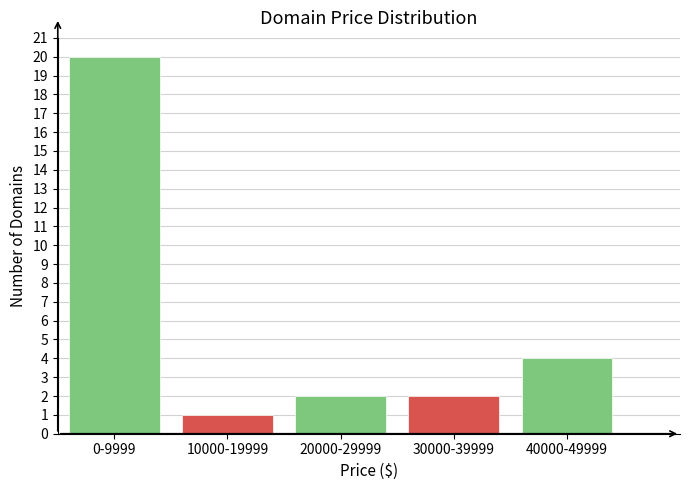

Reading left to right, what are all the values shown in this chart?

0-9999=20	10000-19999=1	20000-29999=2	30000-39999=2	40000-49999=4